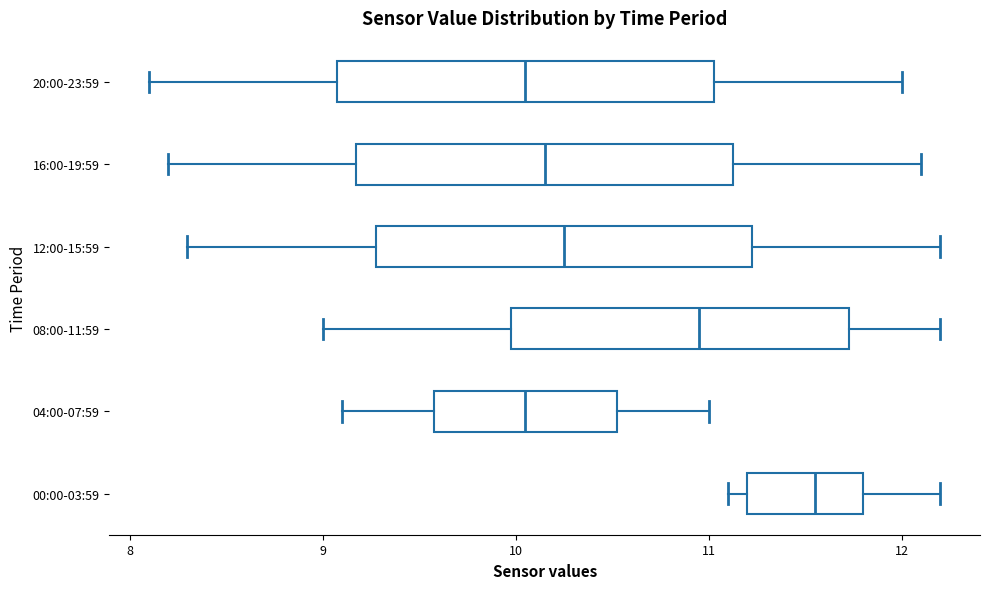

Reading bottom to top, transcribe this box plot: for each box, give where its median line is, the range the box spans, and where its two whiskers end, as read against the x-axis. The values are not printed on the chart, so give them approximately, as read against the axis.

00:00-03:59: median 11.6, box 11.2 to 11.8, whiskers 11.1 to 12.2
04:00-07:59: median 10.1, box 9.6 to 10.5, whiskers 9.1 to 11.0
08:00-11:59: median 11.0, box 10.0 to 11.7, whiskers 9.0 to 12.2
12:00-15:59: median 10.3, box 9.3 to 11.2, whiskers 8.3 to 12.2
16:00-19:59: median 10.2, box 9.2 to 11.1, whiskers 8.2 to 12.1
20:00-23:59: median 10.1, box 9.1 to 11.0, whiskers 8.1 to 12.0